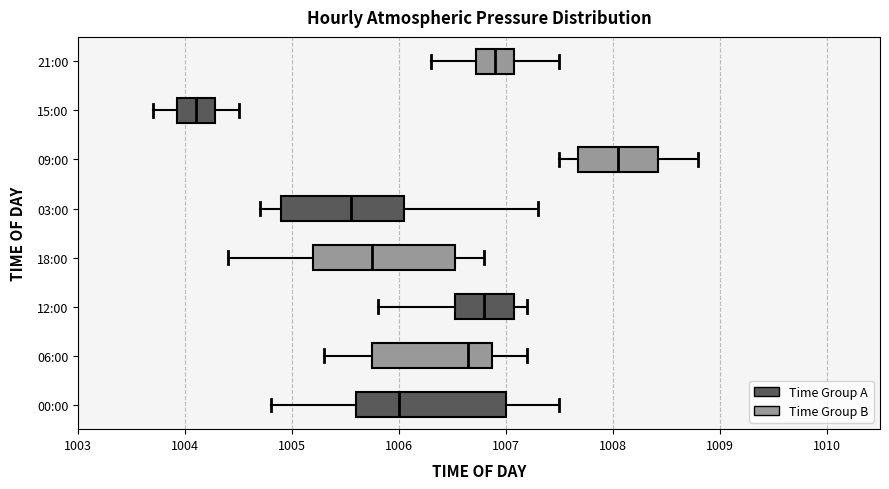

Where is the right edge of the box for 09:00 on the x-axis? The values are not printed on the chart, so give them approximately, as read against the axis.

1008.4